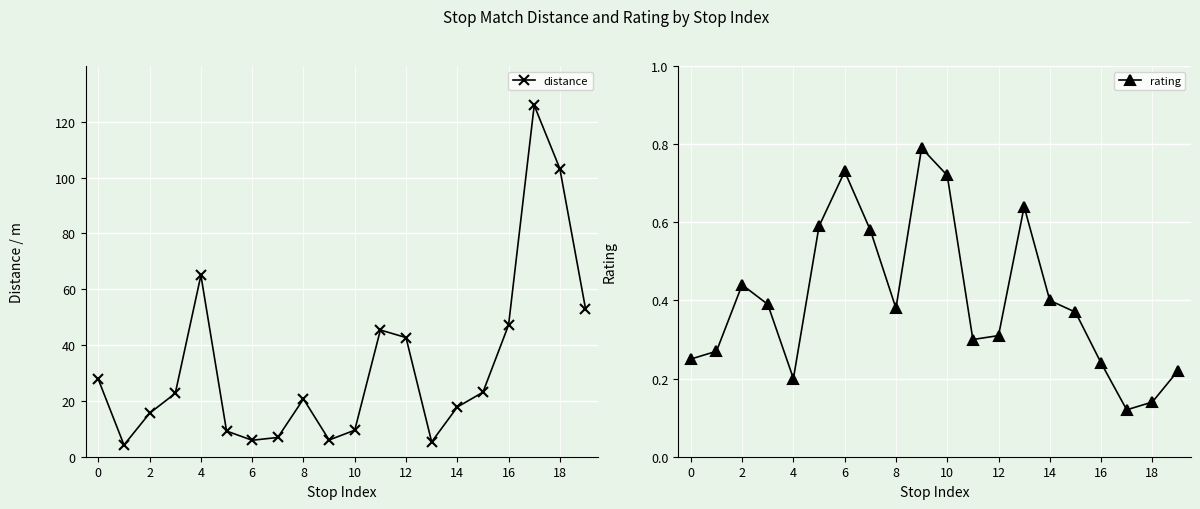

How many series are shown in this chart?

2